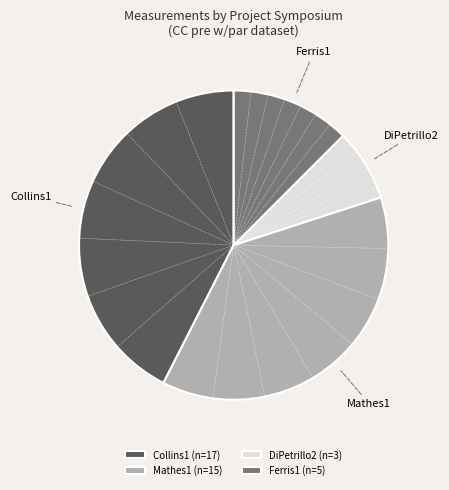

Which category has the smallest portion of the pie?

DiPetrillo2 (n=3)